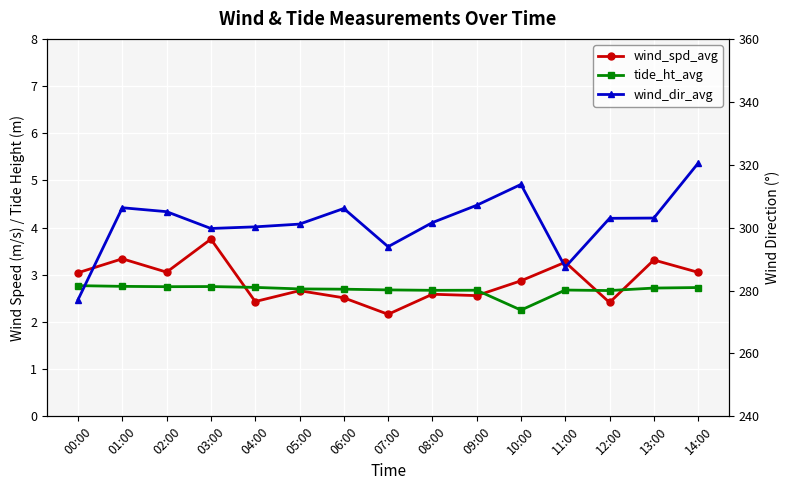

Which category has the lowest value in the wind_dir_avg series?

00:00